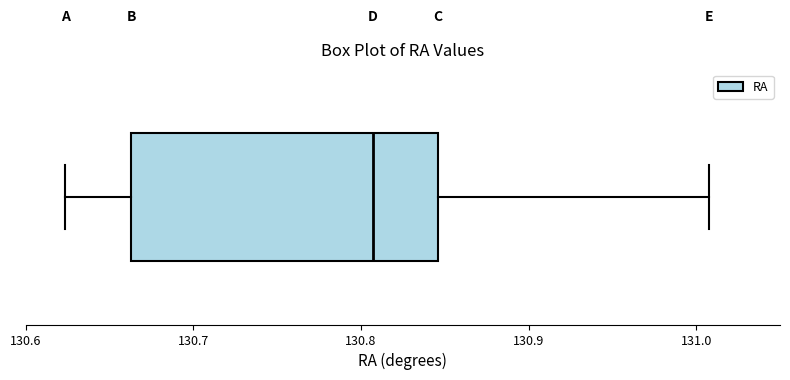

Read this box plot against the x-axis: the position of the median line, the range covered by the box, and the ends of both whiskers. The values are not printed on the chart, so give them approximately, as read against the axis.

median 130.81, box 130.66 to 130.85, whiskers 130.62 to 131.01